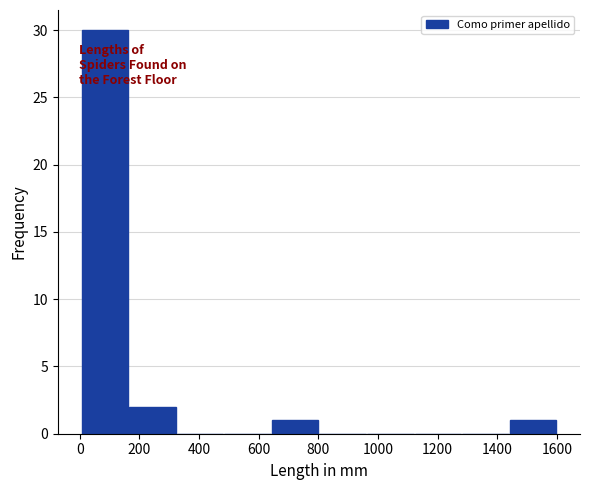

Reading left to right, list every bar in this chart as the range it spans on the x-axis followed by its height. Neither the bar edges nor the heights are printed on the chart, so give them approximately, as read against the axes.

0 to 160: 30
160 to 320: 2
320 to 480: 0
480 to 640: 0
640 to 800: 1
800 to 960: 0
960 to 1120: 0
1120 to 1280: 0
1280 to 1440: 0
1440 to 1600: 1